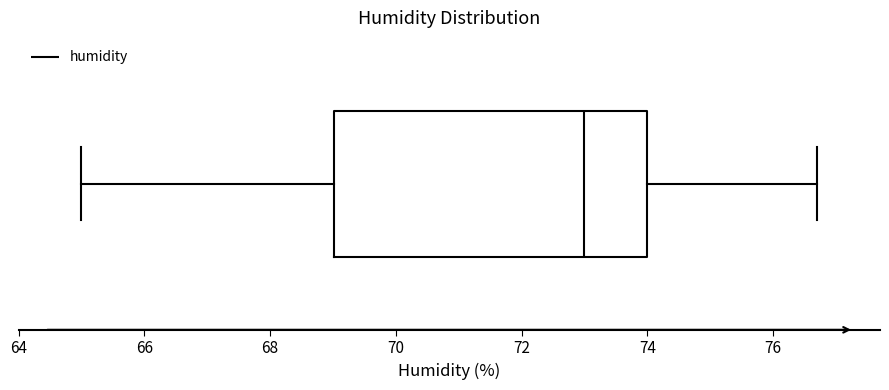

Where does the left whisker of the box end on the x-axis? The values are not printed on the chart, so give them approximately, as read against the axis.

65.0